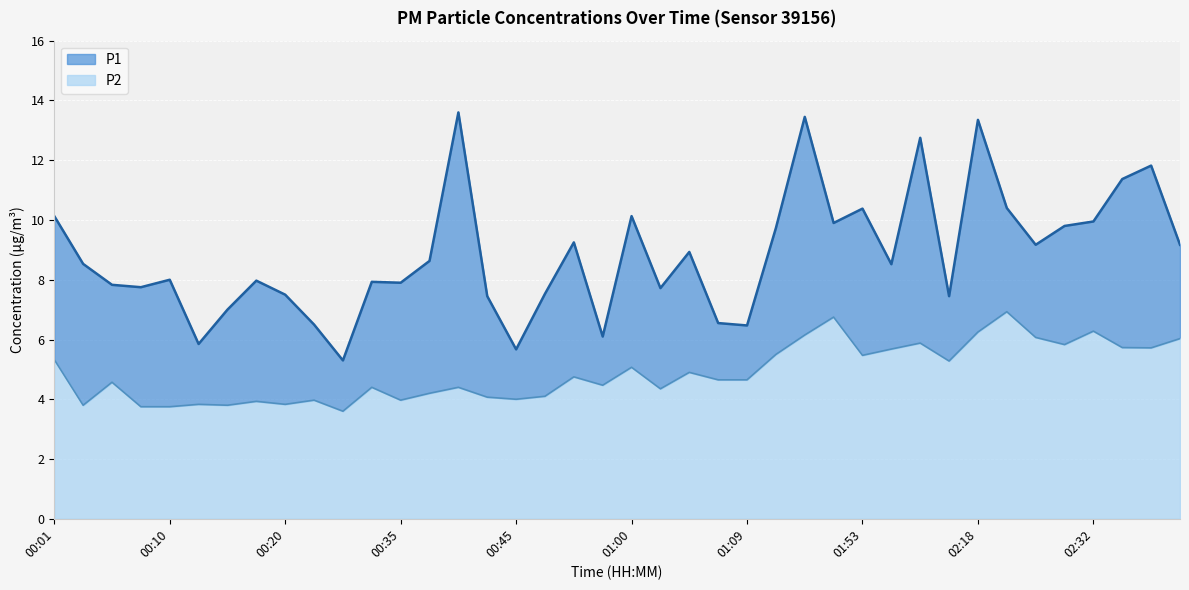

What is the approximate value of P1 at 01:40?

9.7